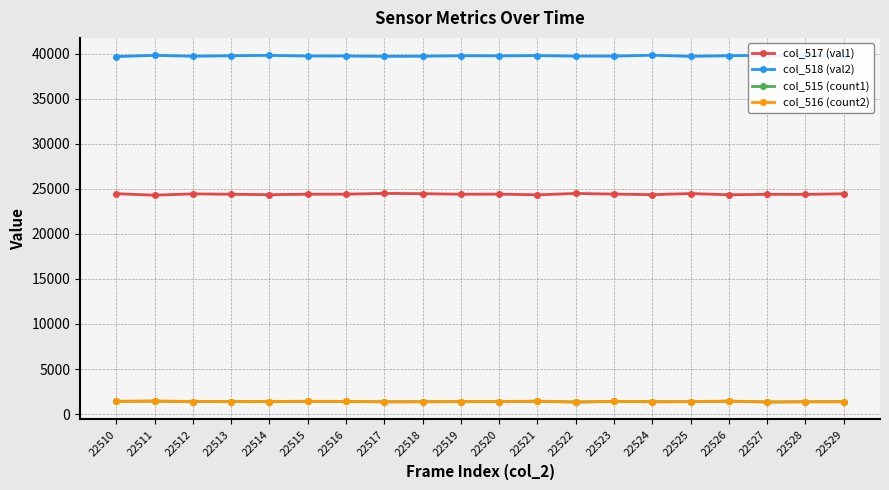

Where does the col_518 (val2) series first go above 39750?

22511